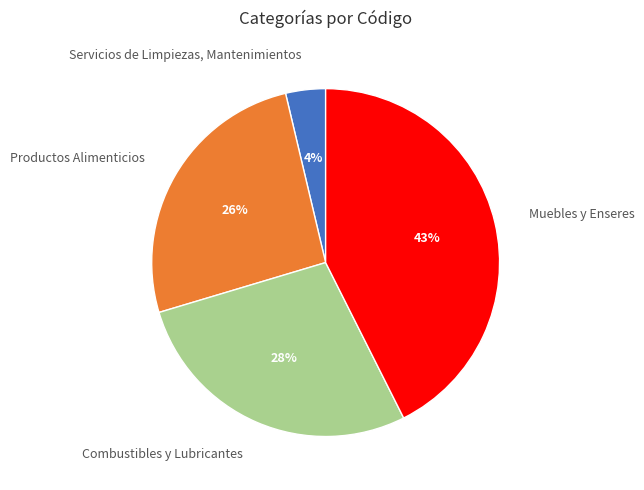

To the nearest percent, what is the combined percentage of Combustibles y Lubricantes and Muebles y Enseres?

70%